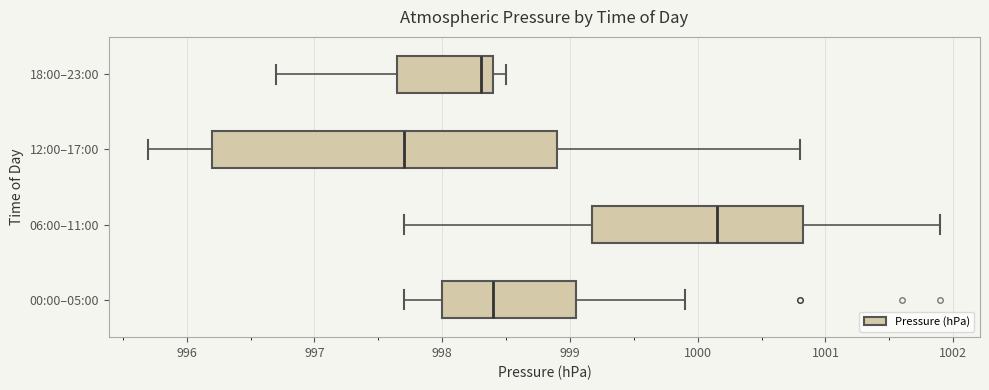

Comparing the boxes themselves (not the whiskers), which one is the widest?

12:00–17:00